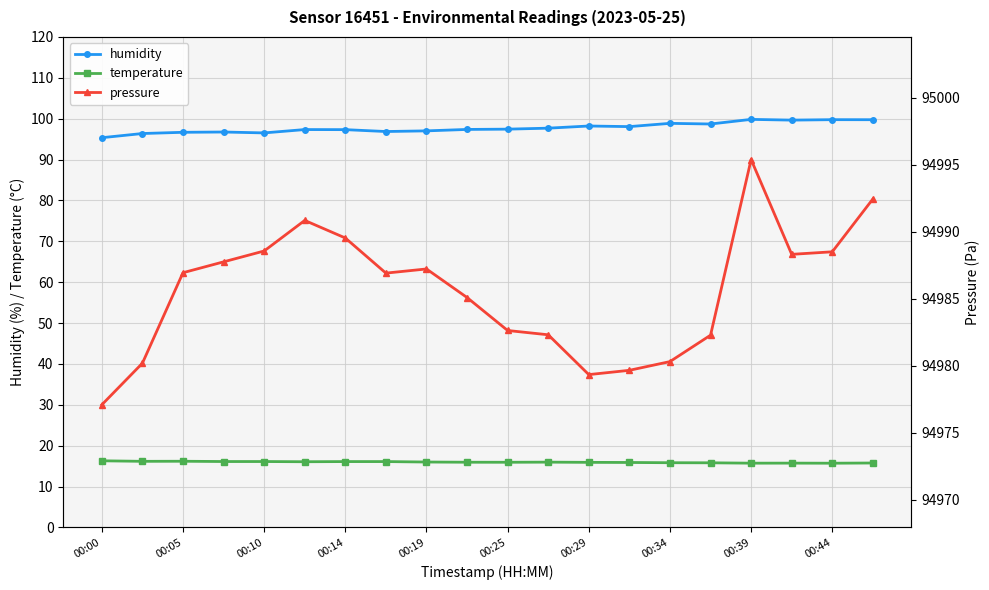

Is it true that humidity equals 99.8 at 00:44?

True